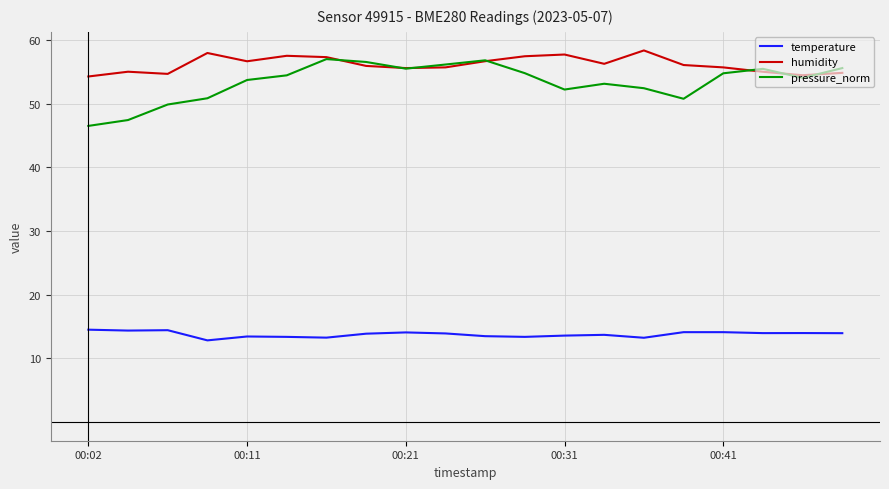

Does the chart display data point markers on the line(s)?

No